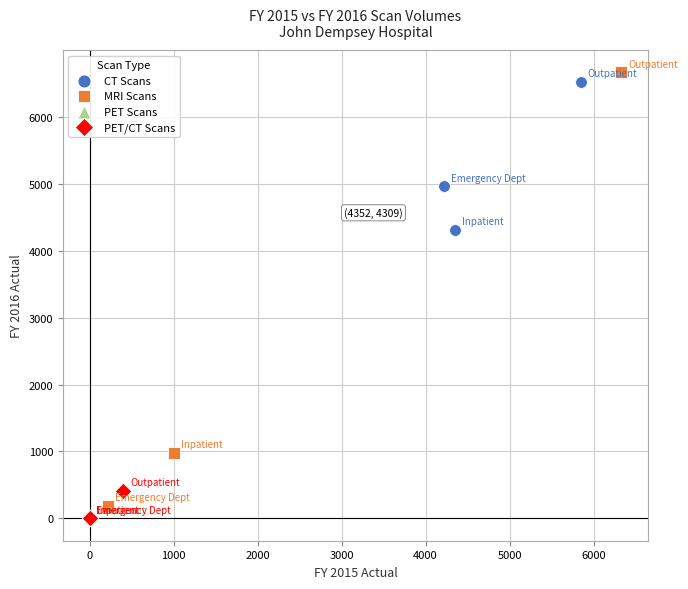

Which series contains the highest Y value?

MRI Scans